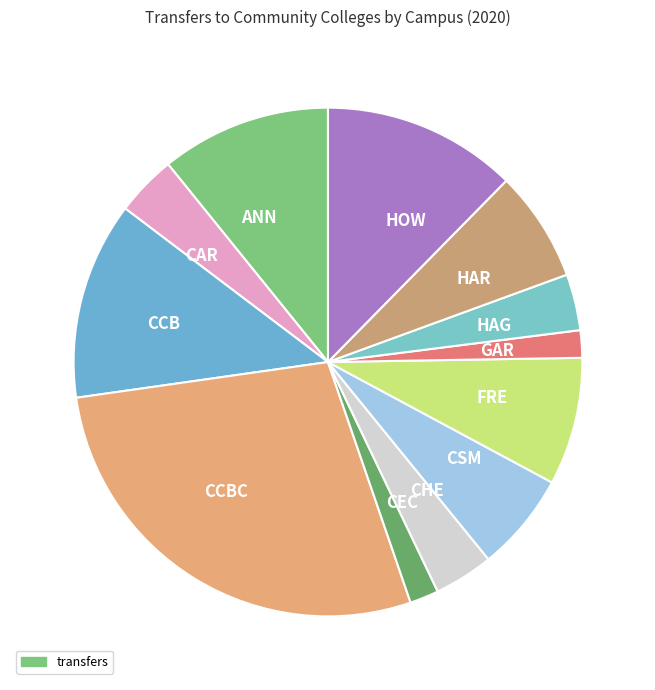

Is there any slice that represents more than half of the pie?

No